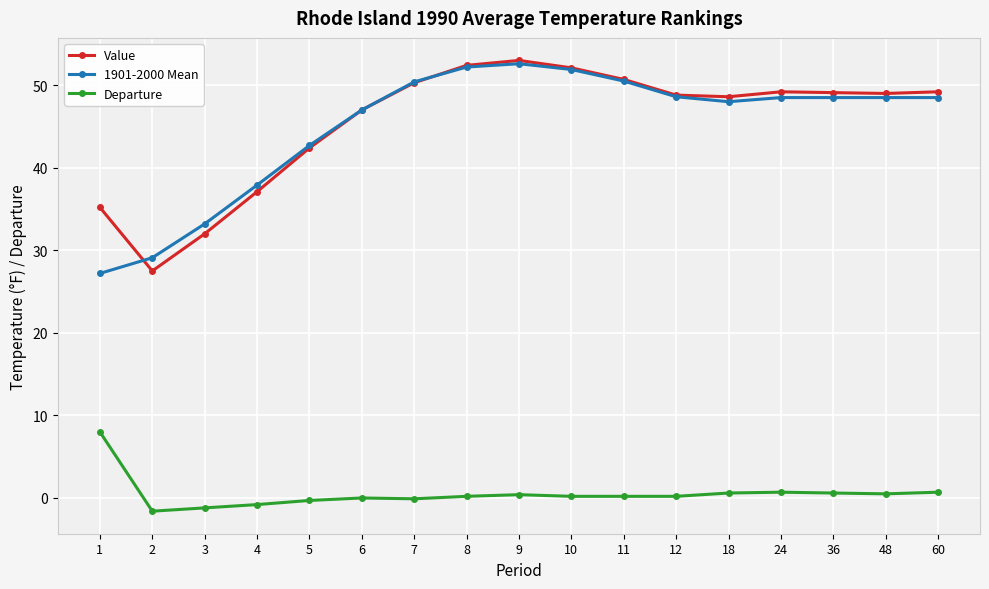

Is it true that 1901-2000 Mean equals 33.2 at 3?

True